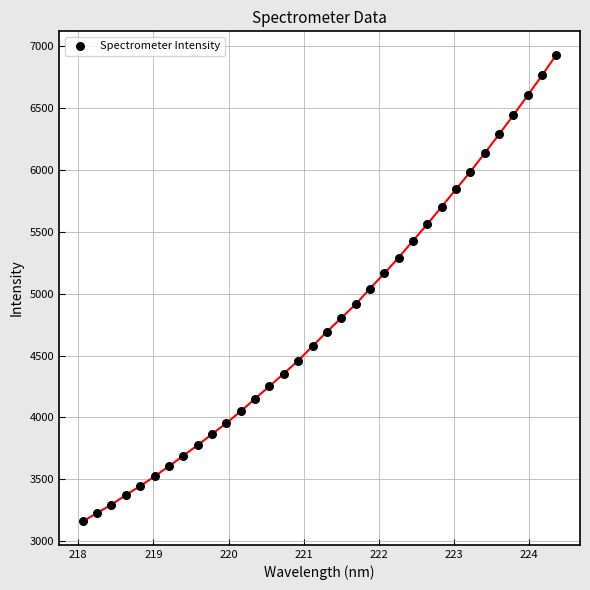

What is the range of Y values (max minus min)?

3773.4